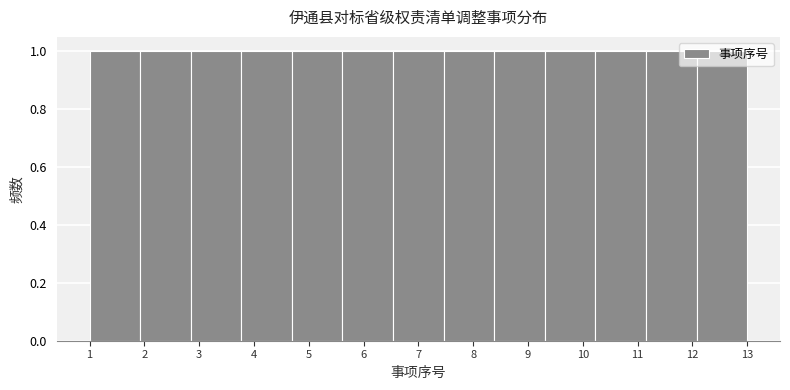

Reading left to right, list every bar in this chart as the range it spans on the x-axis followed by its height. Neither the bar edges nor the heights are printed on the chart, so give them approximately, as read against the axes.

1.0 to 1.9: 1
1.9 to 2.8: 1
2.8 to 3.8: 1
3.8 to 4.7: 1
4.7 to 5.6: 1
5.6 to 6.5: 1
6.5 to 7.5: 1
7.5 to 8.4: 1
8.4 to 9.3: 1
9.3 to 10.2: 1
10.2 to 11.2: 1
11.2 to 12.1: 1
12.1 to 13.0: 1